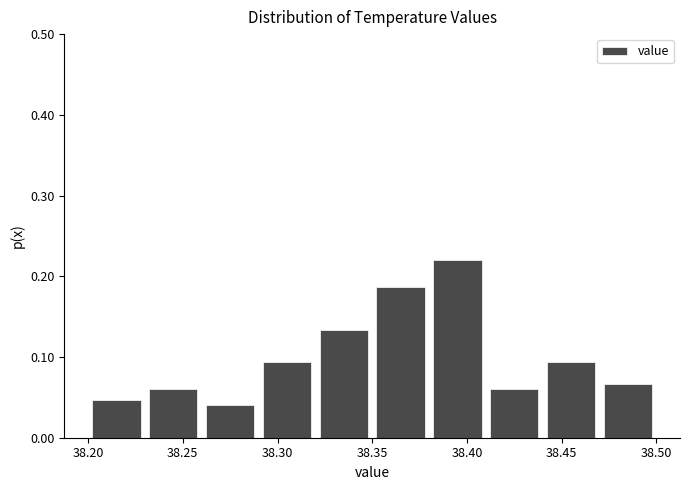

Reading left to right, transcribe this chart: for each bar, give the range it covers on the x-axis and its height. The values are not printed on the chart, so give them approximately, as read against the axis.

38.20 to 38.23: 0.05
38.23 to 38.26: 0.06
38.26 to 38.29: 0.04
38.29 to 38.32: 0.09
38.32 to 38.35: 0.13
38.35 to 38.38: 0.19
38.38 to 38.41: 0.22
38.41 to 38.44: 0.06
38.44 to 38.47: 0.09
38.47 to 38.50: 0.07